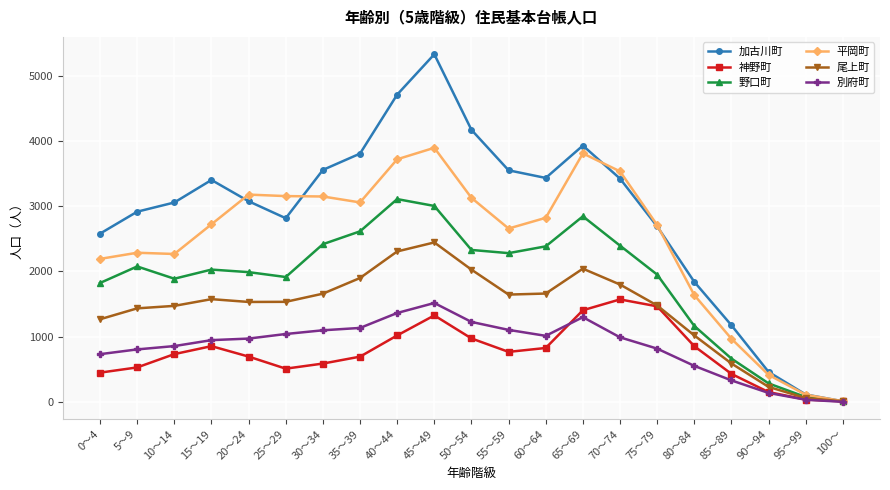

Is it true that 平岡町 equals 1636 at 80～84?

True